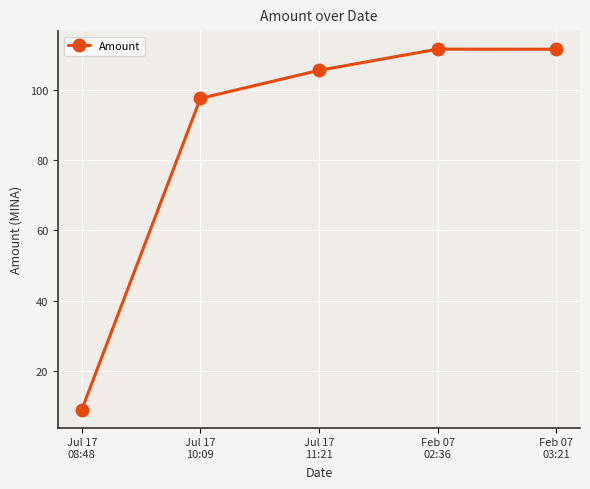

What is the difference between the maximum and minimum values?

102.6